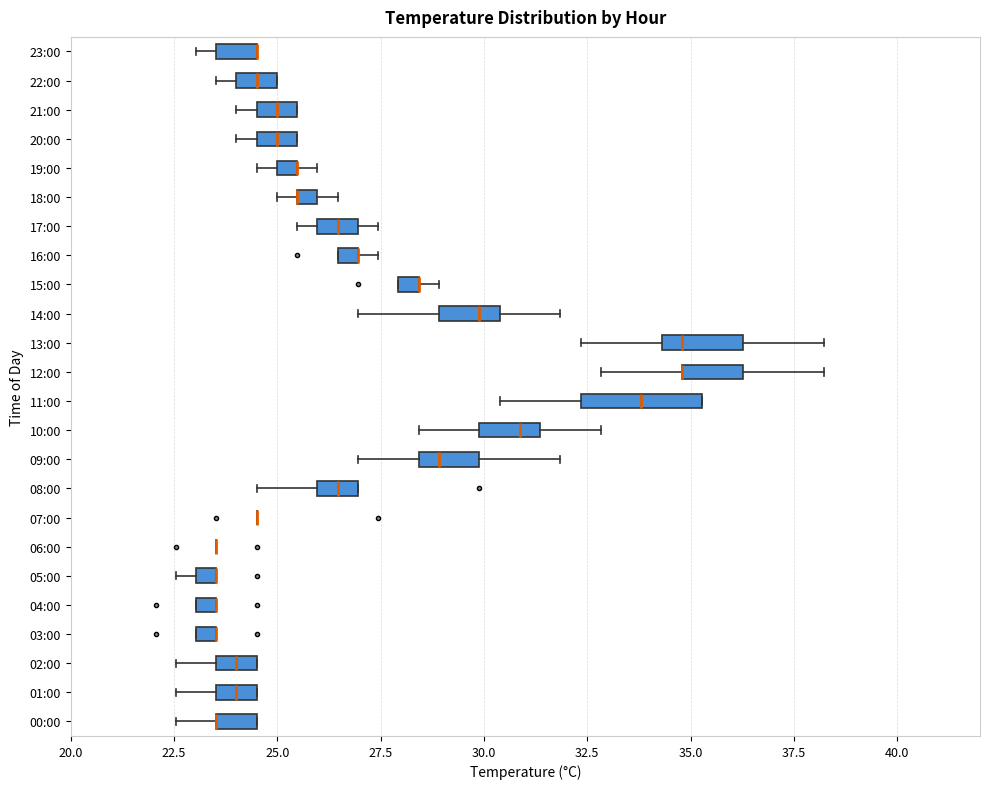

Comparing the boxes themselves (not the whiskers), which one is the widest?

11:00